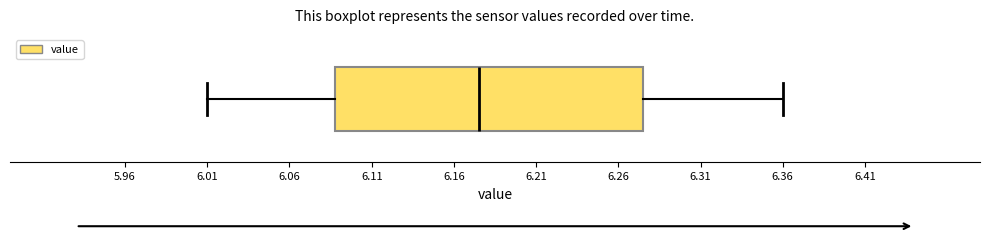

Where does the left whisker of the box end on the x-axis? The values are not printed on the chart, so give them approximately, as read against the axis.

6.010